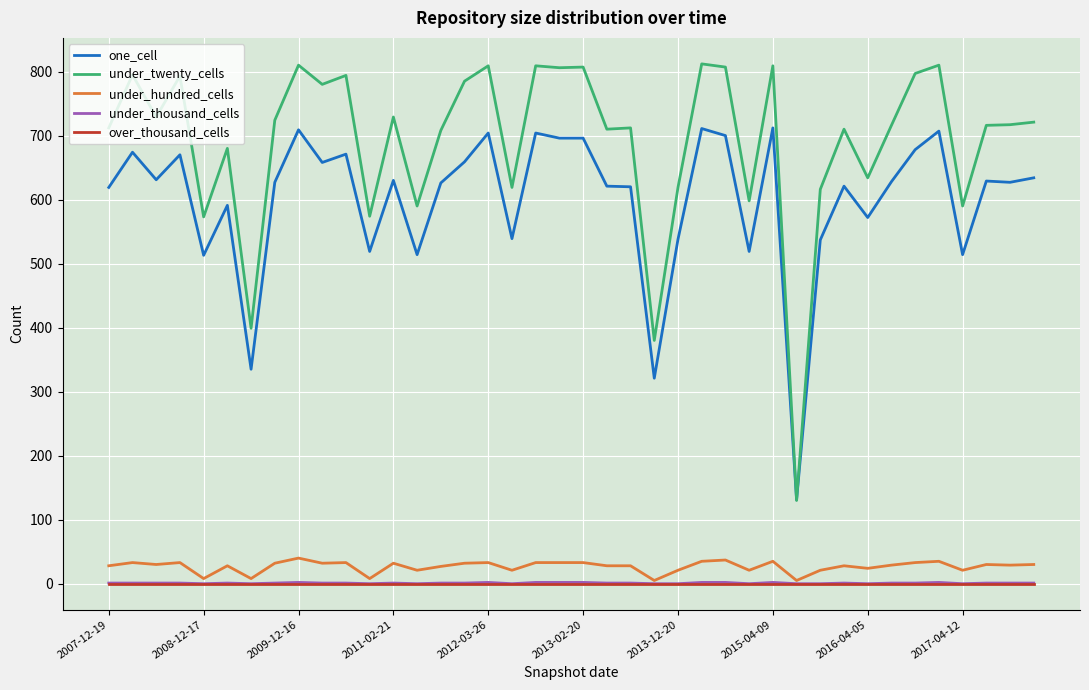

What is the greatest value displayed?

812